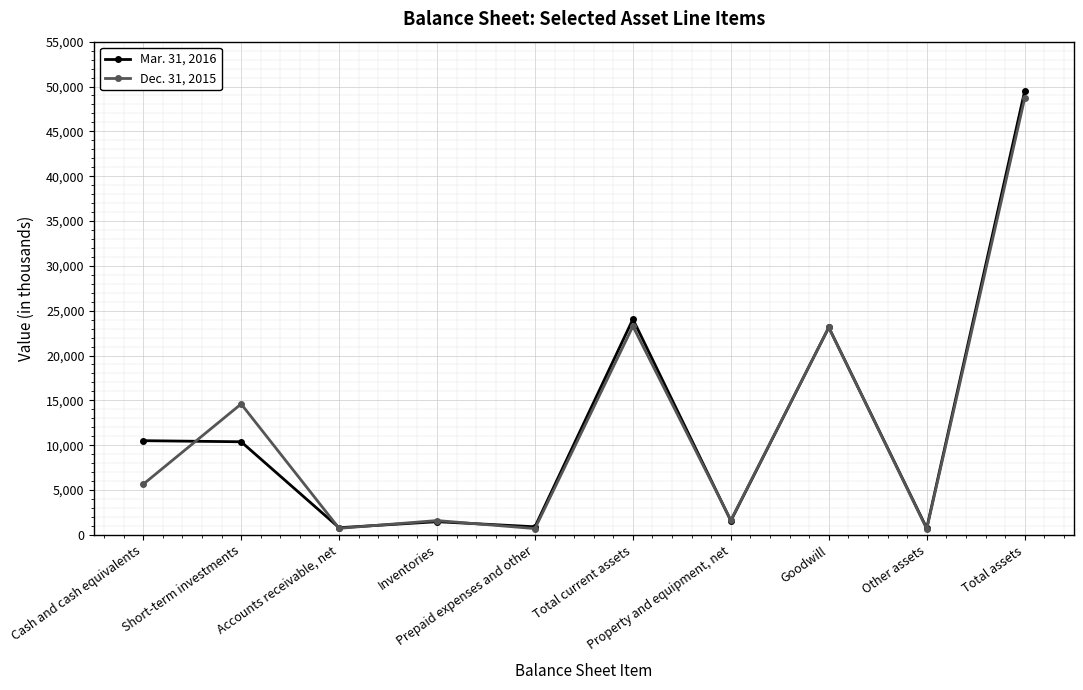

True or false: Dec. 31, 2015 and Mar. 31, 2016 cross at least once.

True